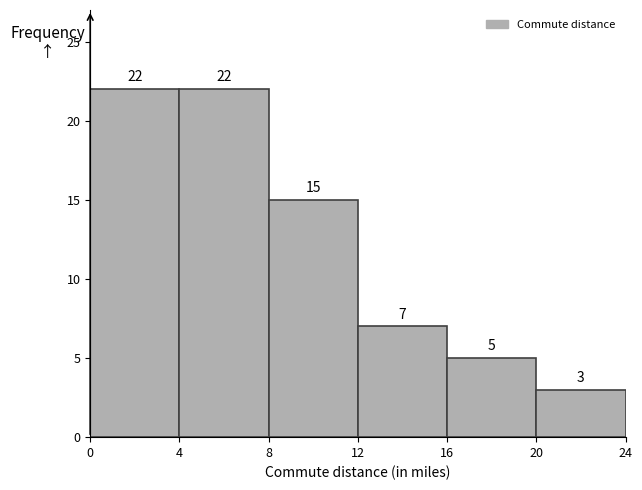

Reading left to right, list every bar in this chart as the range it spans on the x-axis followed by its height.

0 to 4: 22
4 to 8: 22
8 to 12: 15
12 to 16: 7
16 to 20: 5
20 to 24: 3